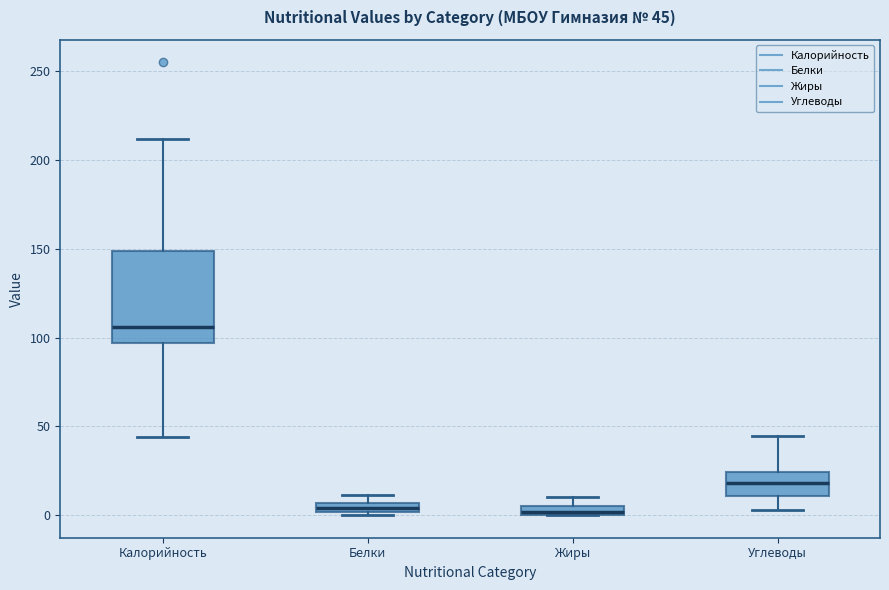

Which box is the tallest, from its lower edge to its upper edge?

Калорийность